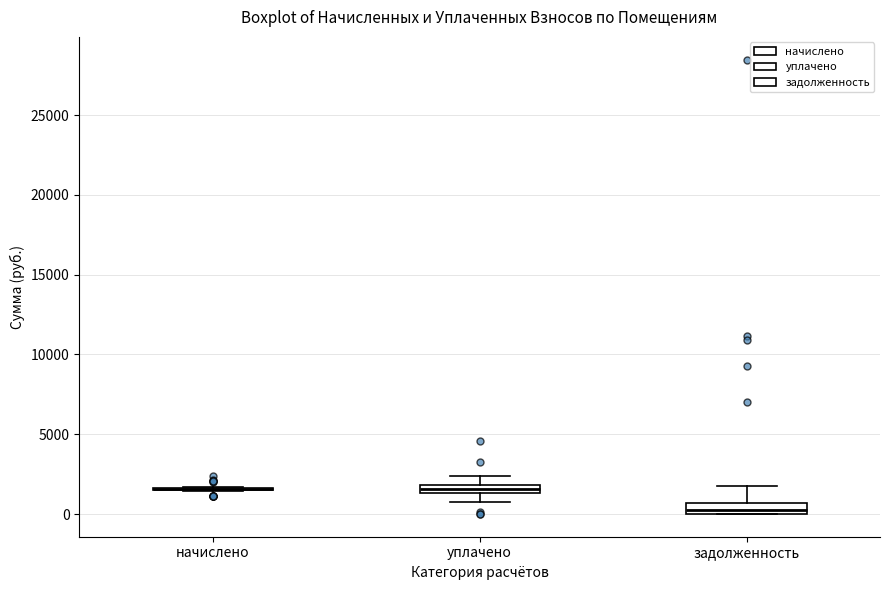

Where is the upper edge of the box for задолженность on the y-axis? The values are not printed on the chart, so give them approximately, as read against the axis.

500